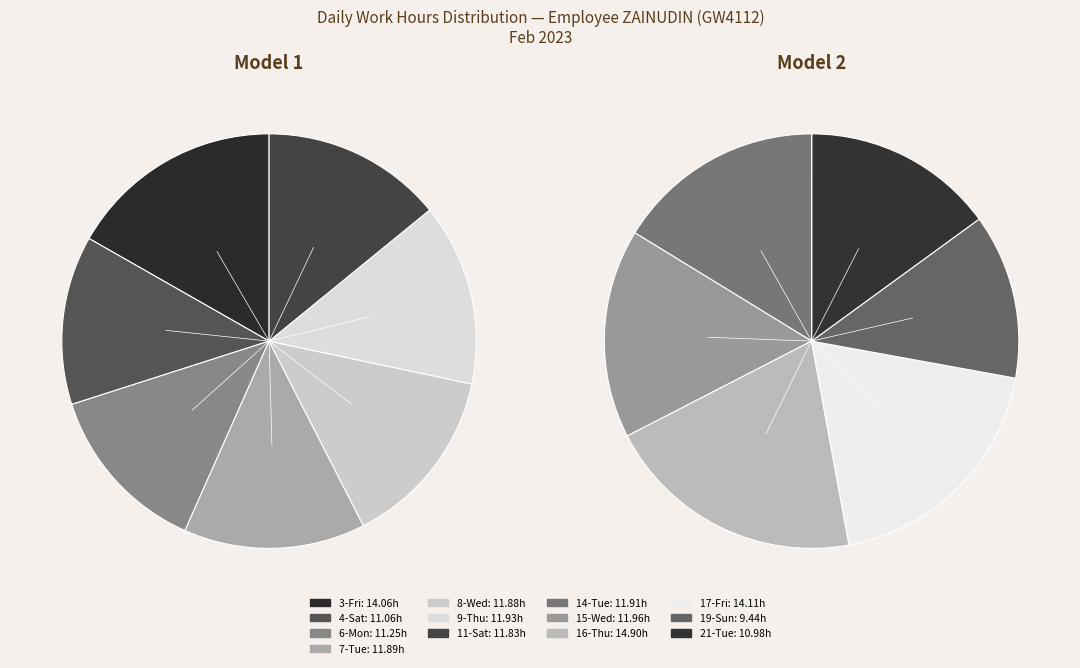

How many slices are in this pie chart?

13